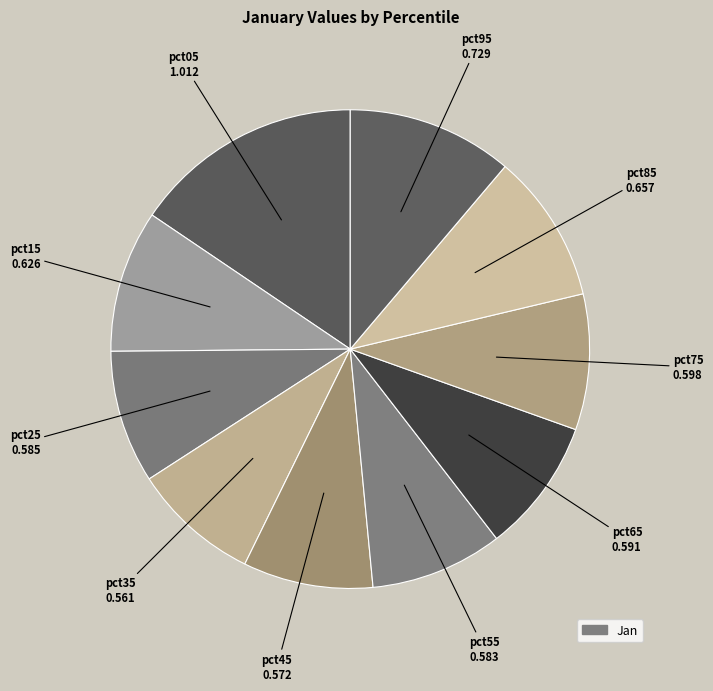

How many slices are in this pie chart?

10